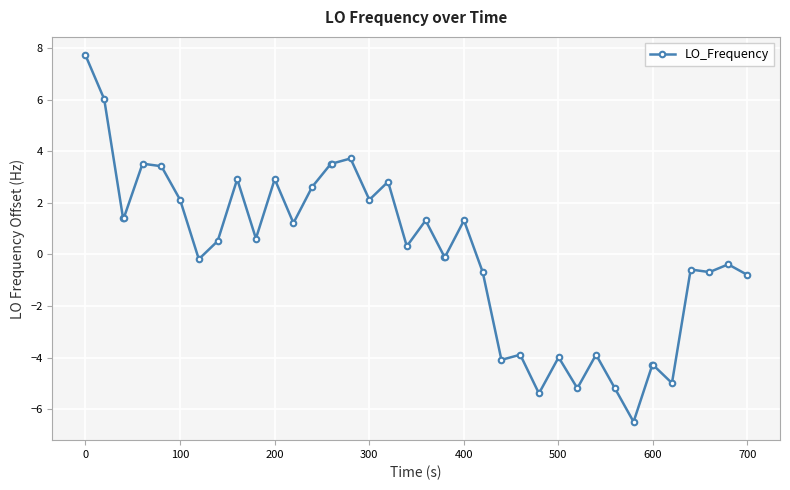

Does the chart display data point markers on the line(s)?

Yes